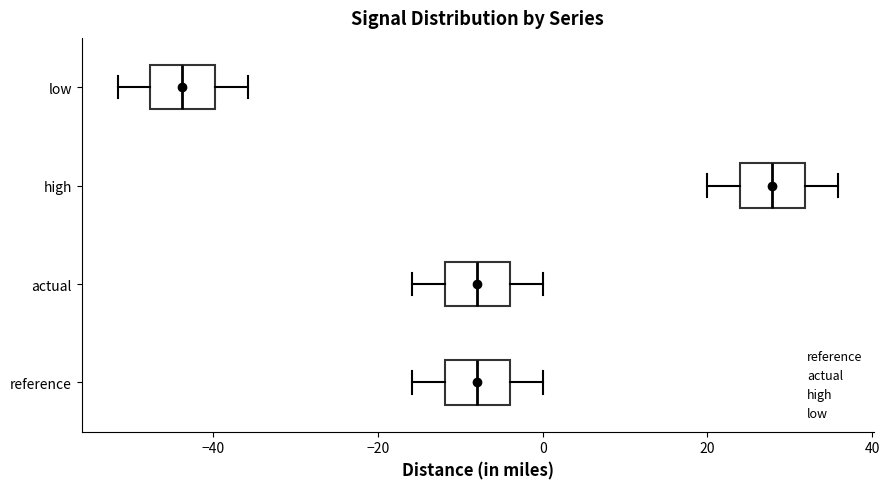

Where is the left edge of the box for low on the x-axis? The values are not printed on the chart, so give them approximately, as read against the axis.

-48